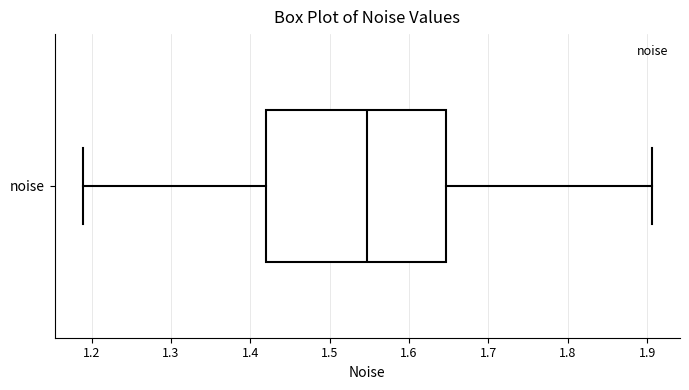

Read this box plot against the x-axis: the position of the median line, the range covered by the box, and the ends of both whiskers. The values are not printed on the chart, so give them approximately, as read against the axis.

median 1.55, box 1.42 to 1.65, whiskers 1.19 to 1.91